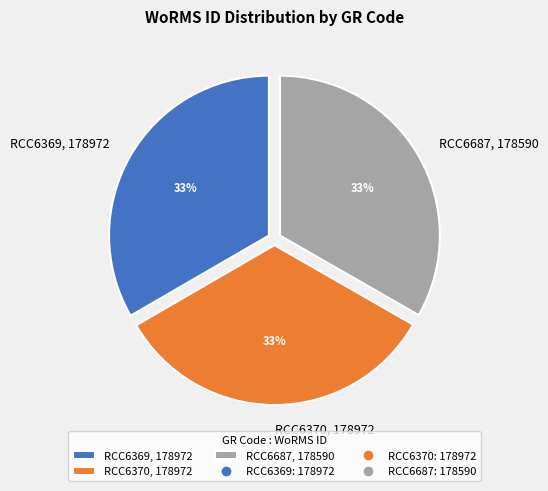

To the nearest percent, what portion does RCC6370 represent?

33%